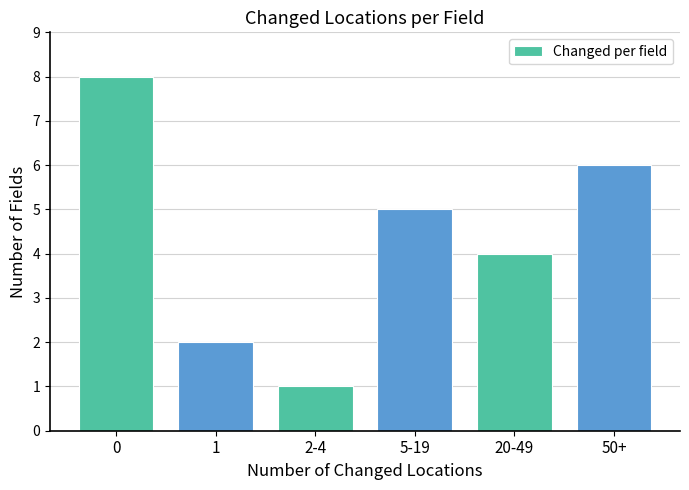

Reading right to left, transcribe all the data shown in this chart.

6	4	5	1	2	8